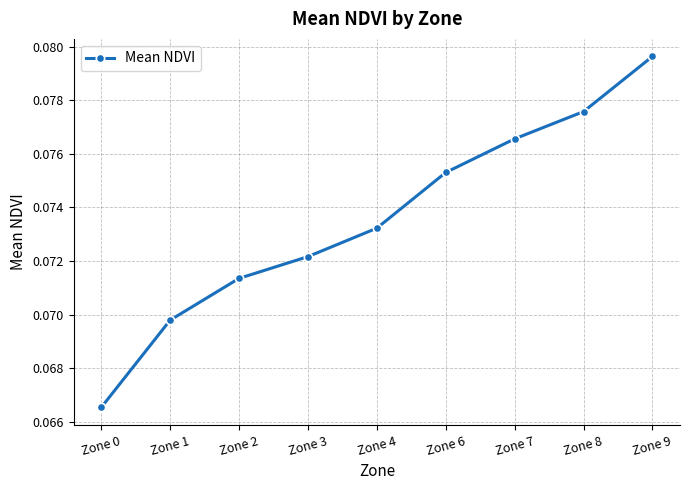

Which label corresponds to the smallest value in the chart?

Zone 0